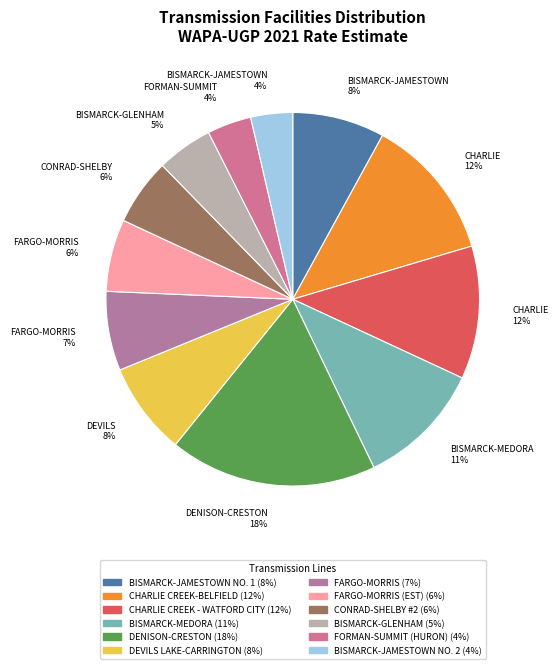

To the nearest percent, what is the difference between the largest and smallest slice percentages?

14%